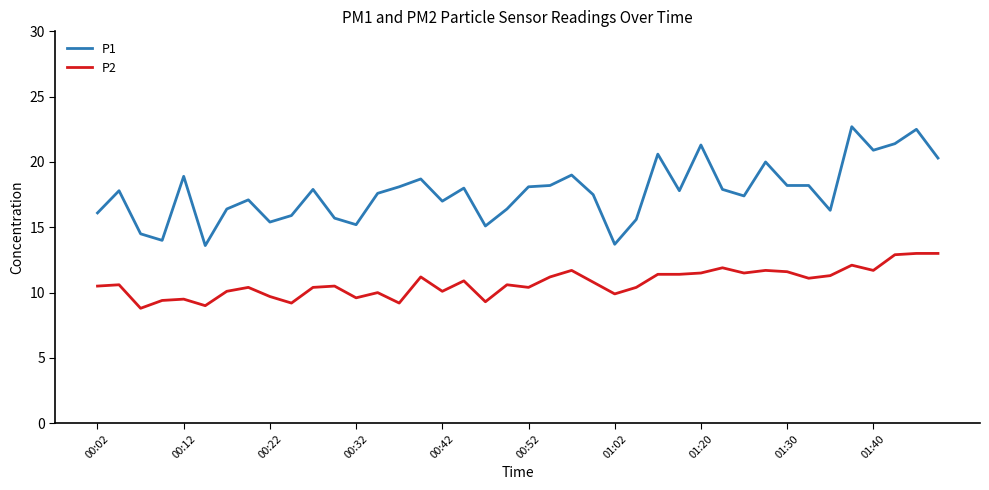

Which series has the widest spread of values?

P1